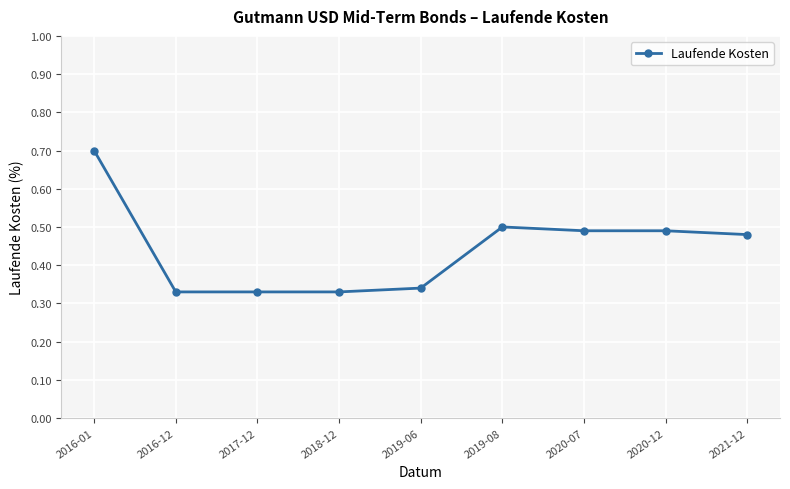

Does the chart have visible grid lines?

Yes